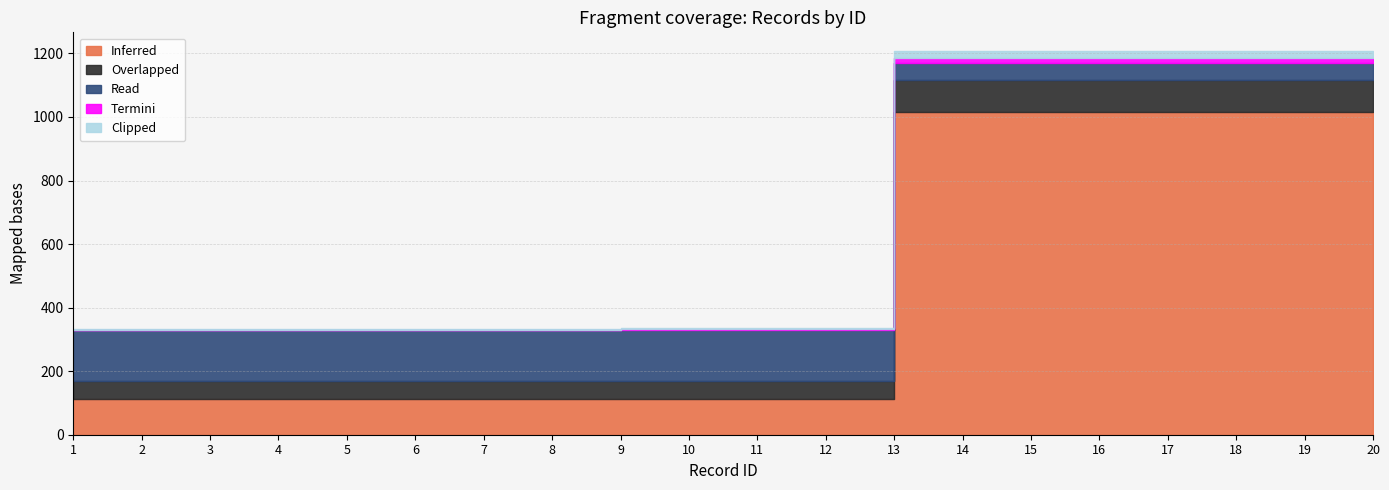

At how many categories does at least one series exceed 108?

20